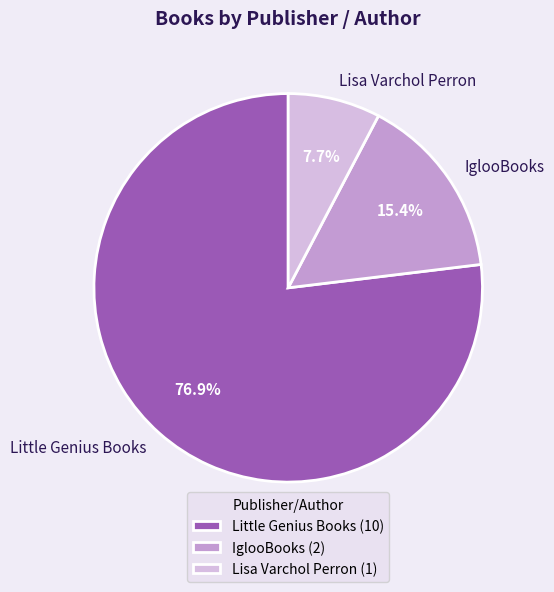

Does any single category account for the majority?

Yes